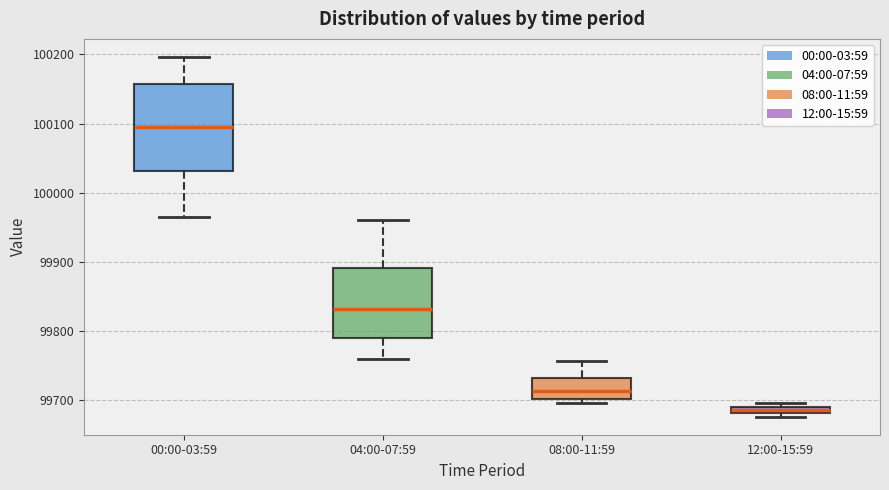

Which box's median line is the highest?

00:00-03:59